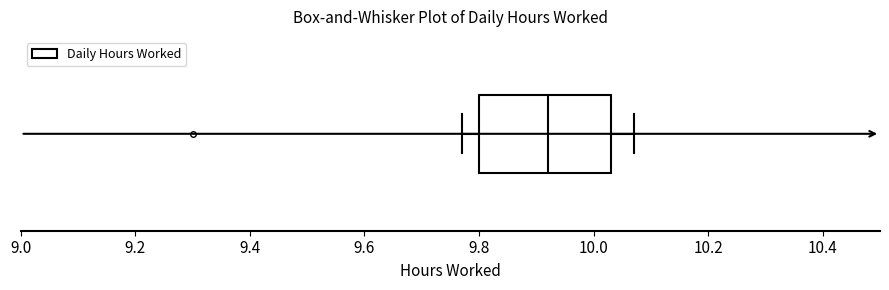

Transcribe this box plot: give where the median line is, the range the box spans, and where the two whiskers end, as read against the x-axis. The values are not printed on the chart, so give them approximately, as read against the axis.

median 9.92, box 9.80 to 10.04, whiskers 9.78 to 10.08